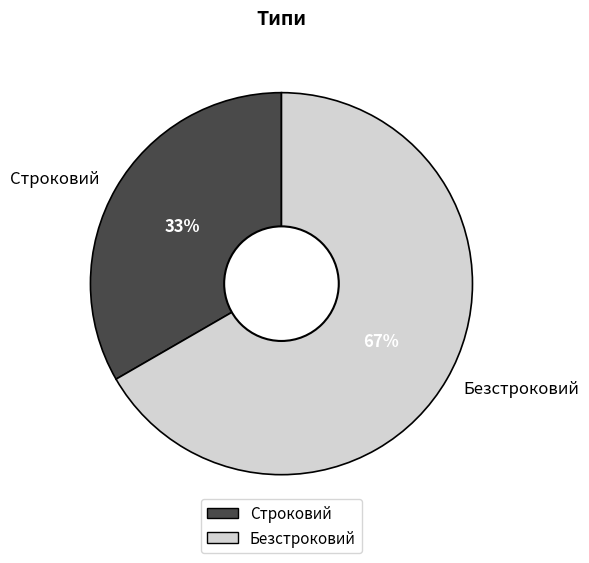

How many segments does this pie chart have?

2